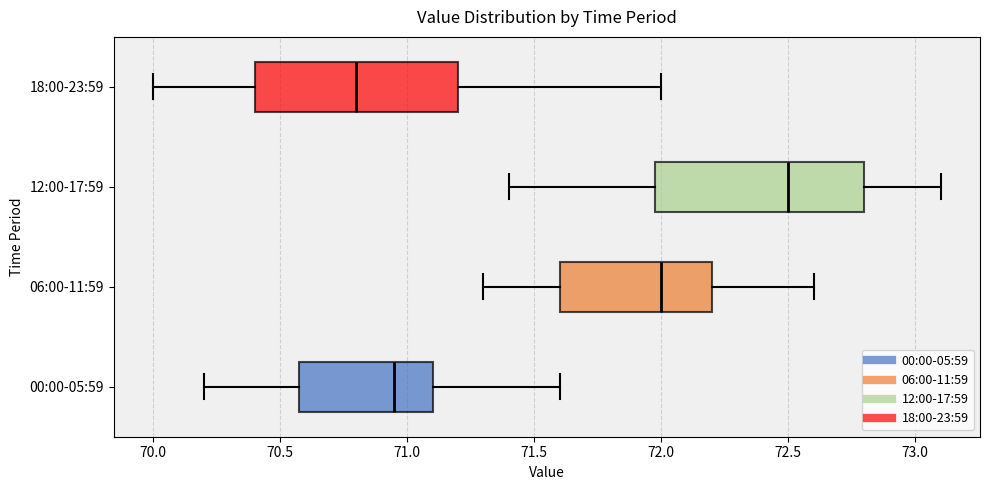

Reading bottom to top, transcribe this box plot: for each box, give where its median line is, the range the box spans, and where its two whiskers end, as read against the x-axis. The values are not printed on the chart, so give them approximately, as read against the axis.

00:00-05:59: median 70.95, box 70.60 to 71.10, whiskers 70.20 to 71.60
06:00-11:59: median 72.00, box 71.60 to 72.20, whiskers 71.30 to 72.60
12:00-17:59: median 72.50, box 72.00 to 72.80, whiskers 71.40 to 73.10
18:00-23:59: median 70.80, box 70.40 to 71.20, whiskers 70.00 to 72.00